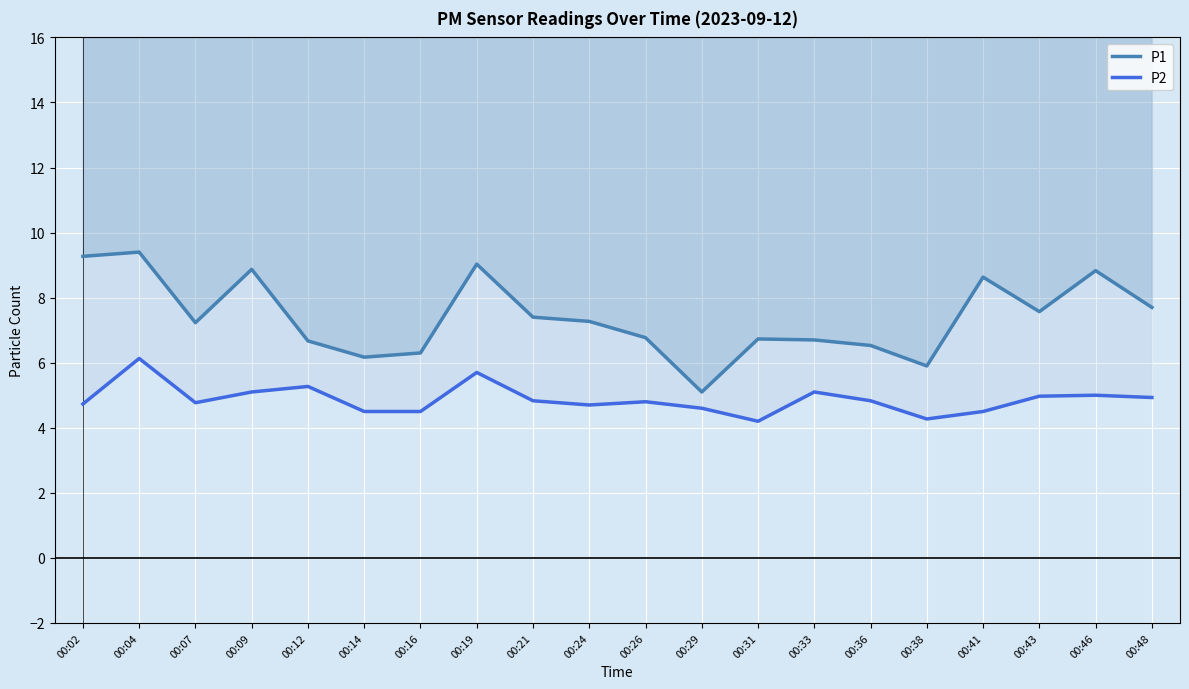

True or false: P1 has more than 0 points higher than both neighbors.

True